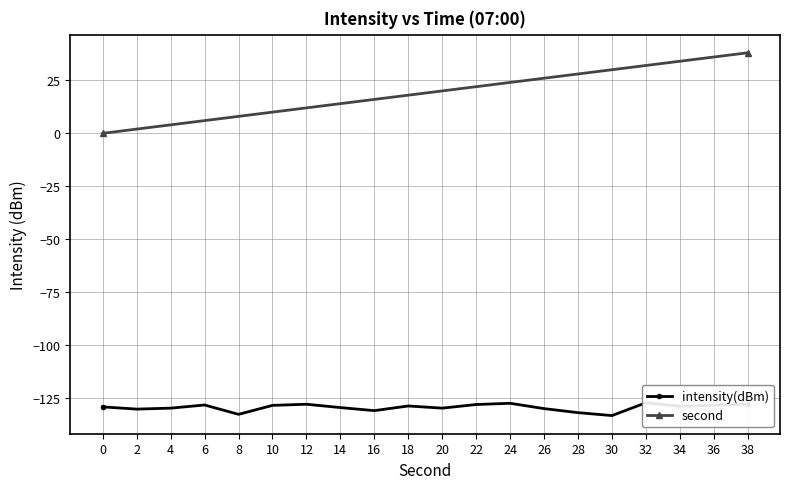

Which series has the largest range (max minus min)?

second